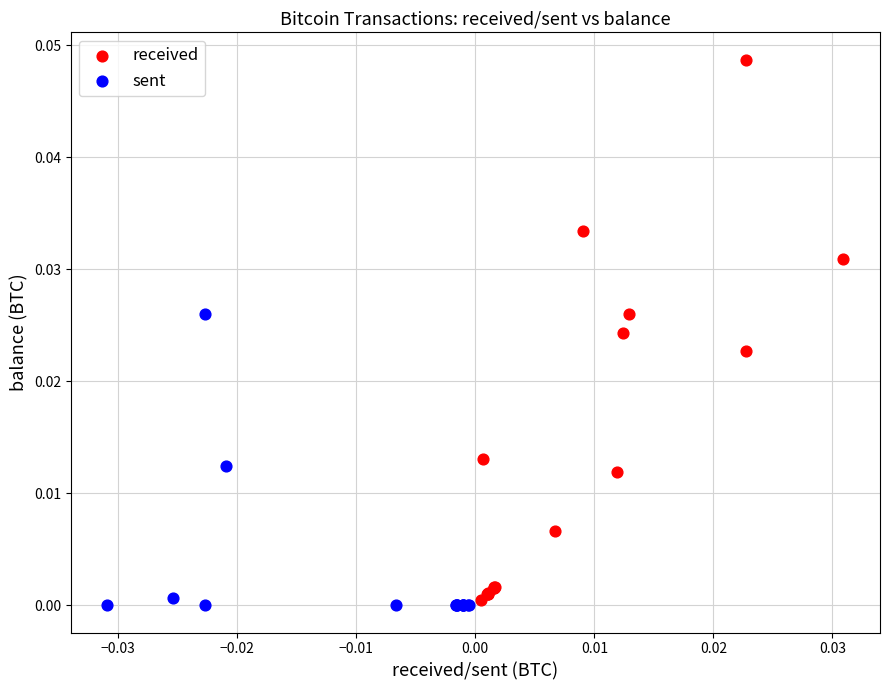

Which series has the widest spread of Y values?

received